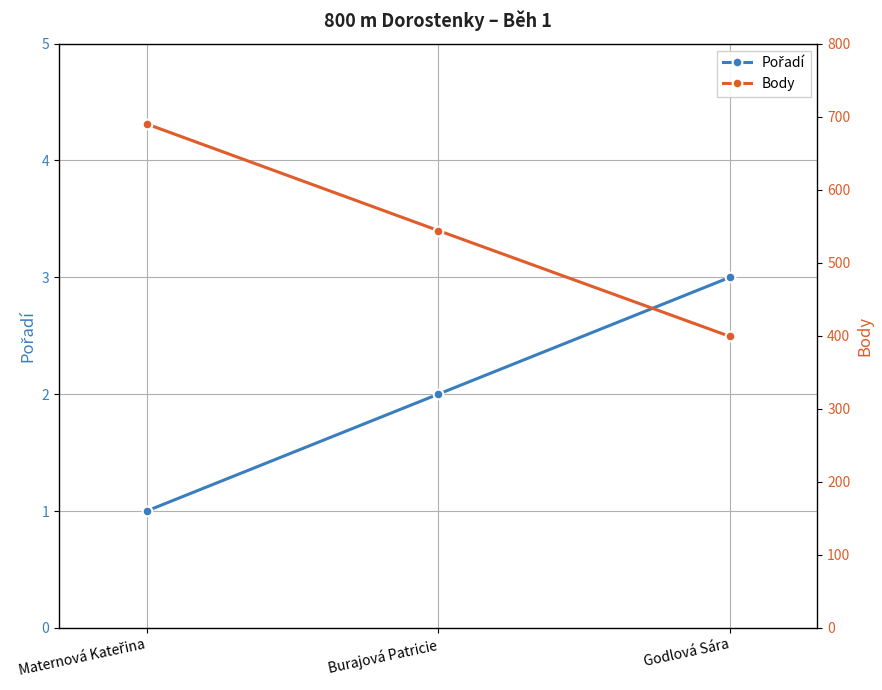

Reading left to right, extract all data points from this chart.

Pořadí: Maternová Kateřina=1	Burajová Patricie=2	Godlová Sára=3
Body: Maternová Kateřina=690	Burajová Patricie=544	Godlová Sára=399